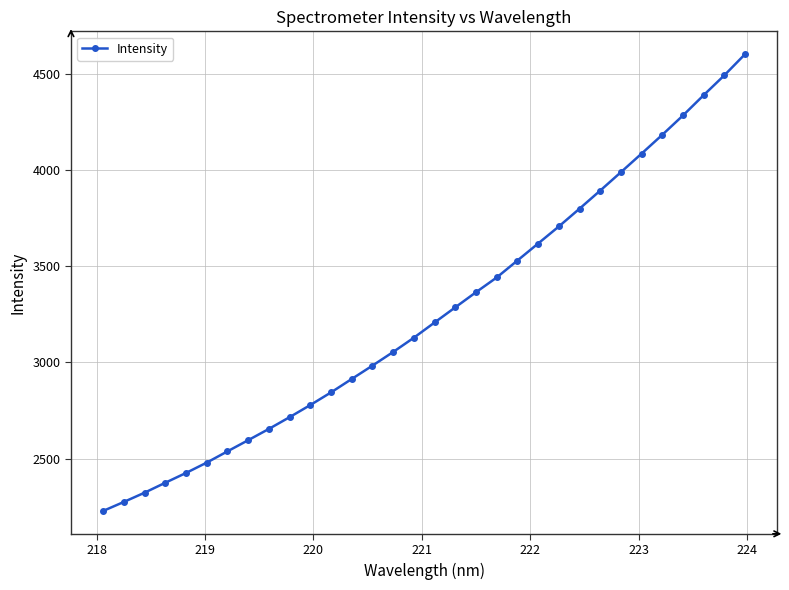

How many data points are above 3207?

16